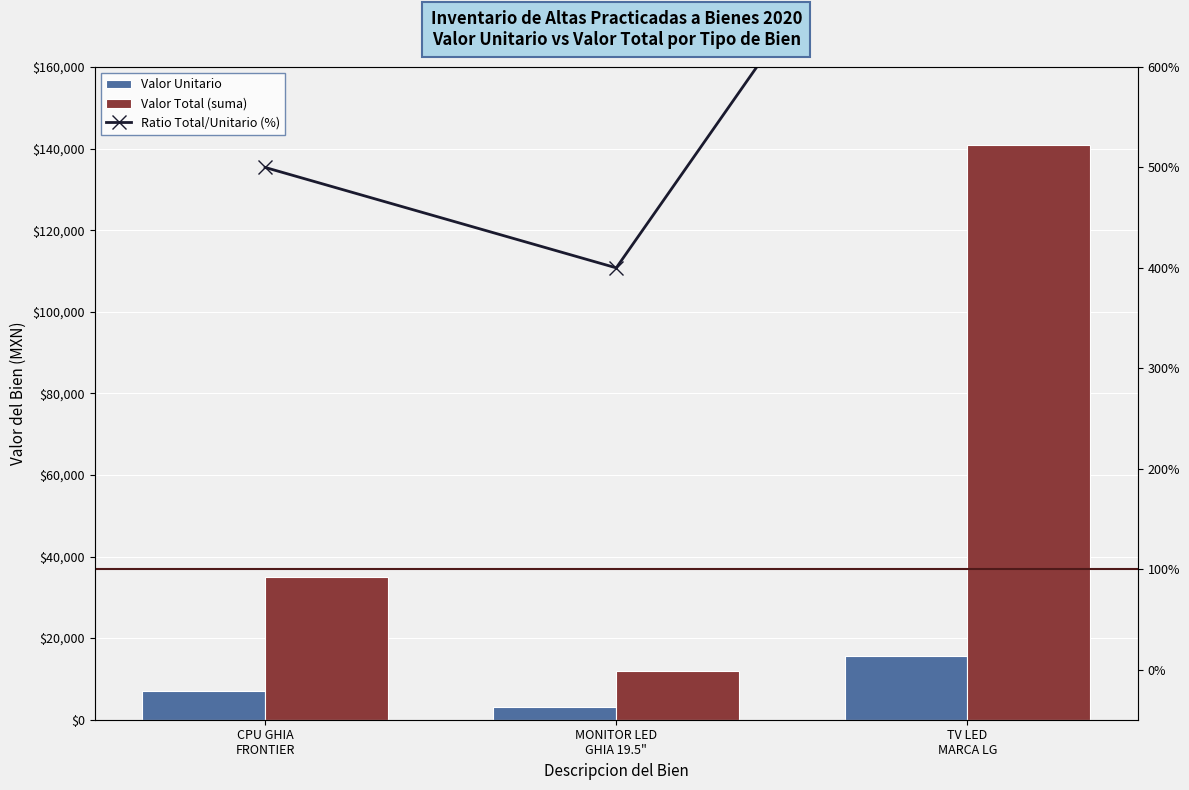

What is the lowest value of the Valor Total (suma) series?

11988